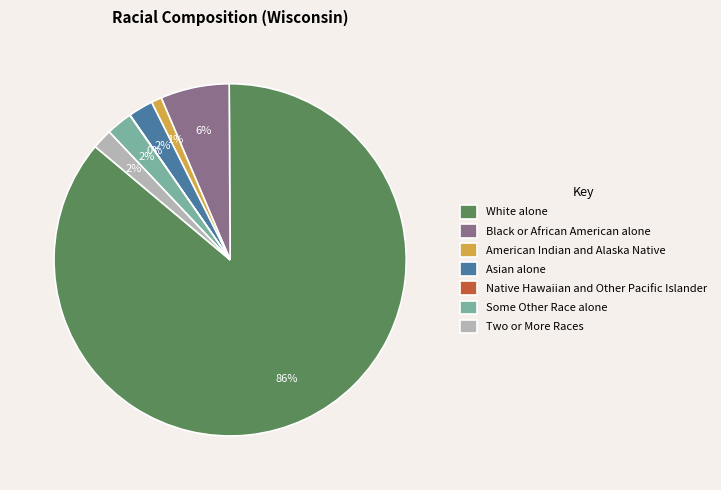

Which slice is the largest?

White alone